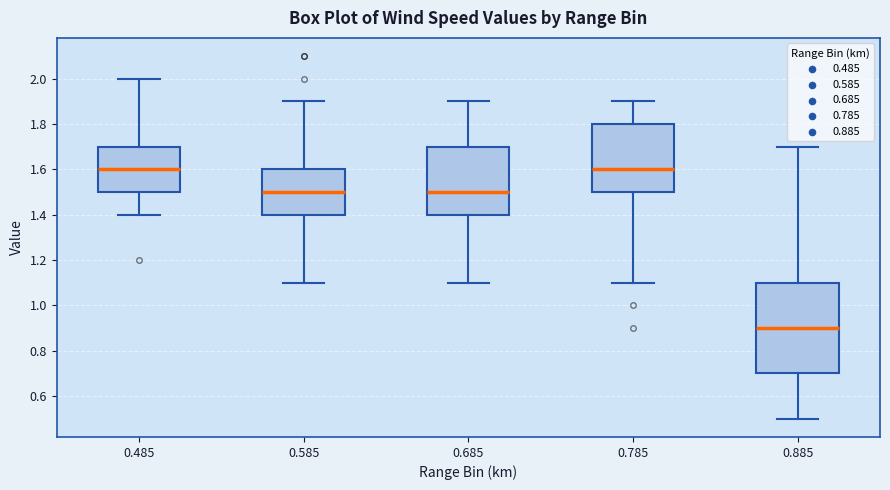

Reading left to right, transcribe this box plot: for each box, give where its median line is, the range the box spans, and where its two whiskers end, as read against the y-axis. The values are not printed on the chart, so give them approximately, as read against the axis.

0.485: median 1.6, box 1.5 to 1.7, whiskers 1.4 to 2.0
0.585: median 1.5, box 1.4 to 1.6, whiskers 1.1 to 1.9
0.685: median 1.5, box 1.4 to 1.7, whiskers 1.1 to 1.9
0.785: median 1.6, box 1.5 to 1.8, whiskers 1.1 to 1.9
0.885: median 0.9, box 0.7 to 1.1, whiskers 0.5 to 1.7